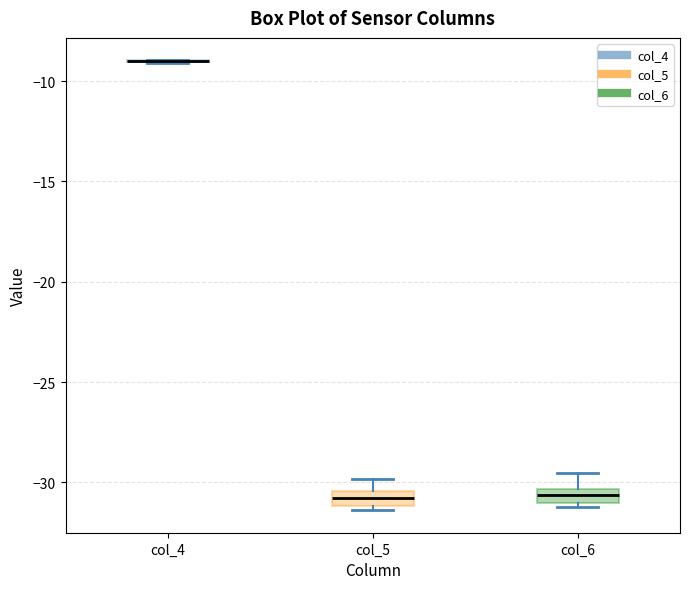

Where is the upper edge of the box for col_5 on the y-axis? The values are not printed on the chart, so give them approximately, as read against the axis.

-30.5